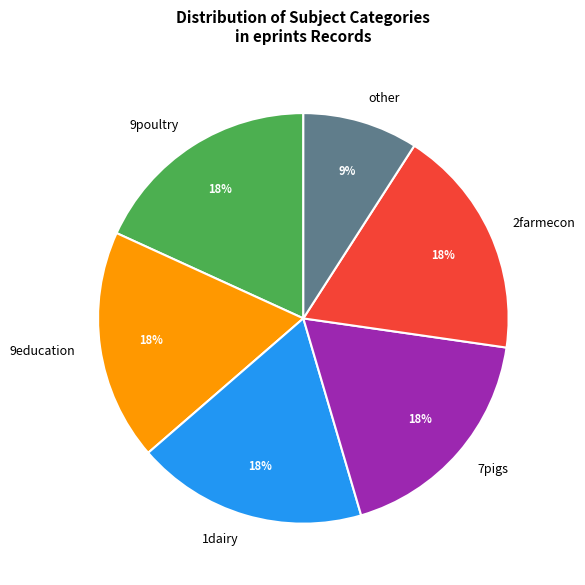

Is 9poultry the majority of the pie?

No